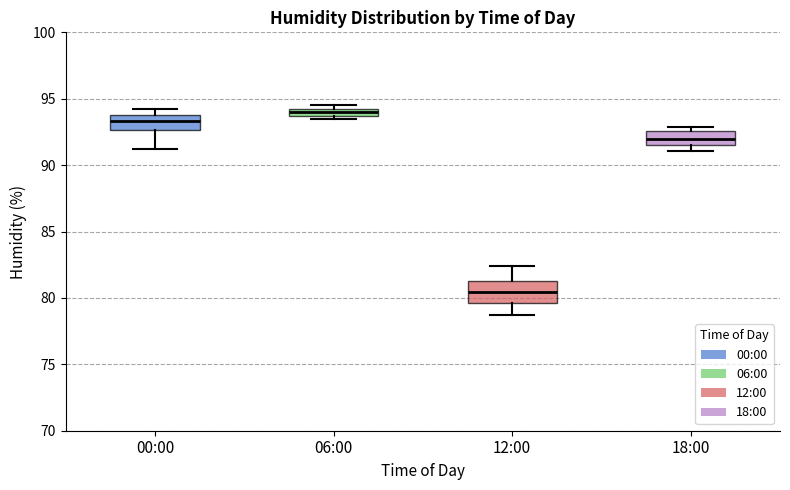

Which box has the highest median line?

06:00